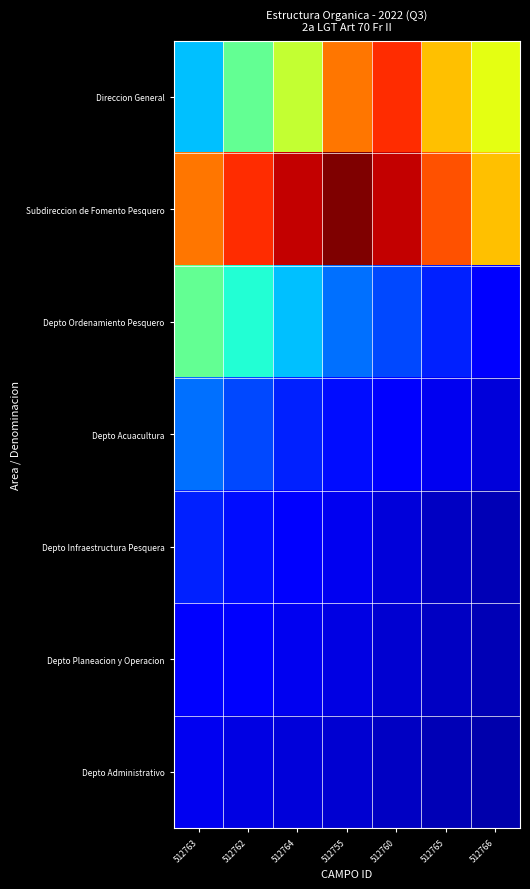

Between 512755 and 512764, which is larger?

512755